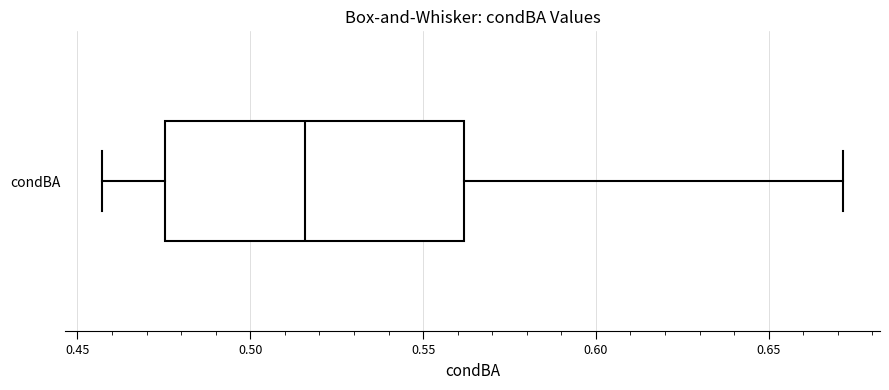

Read this box plot against the x-axis: the position of the median line, the range covered by the box, and the ends of both whiskers. The values are not printed on the chart, so give them approximately, as read against the axis.

median 0.515, box 0.475 to 0.560, whiskers 0.455 to 0.670